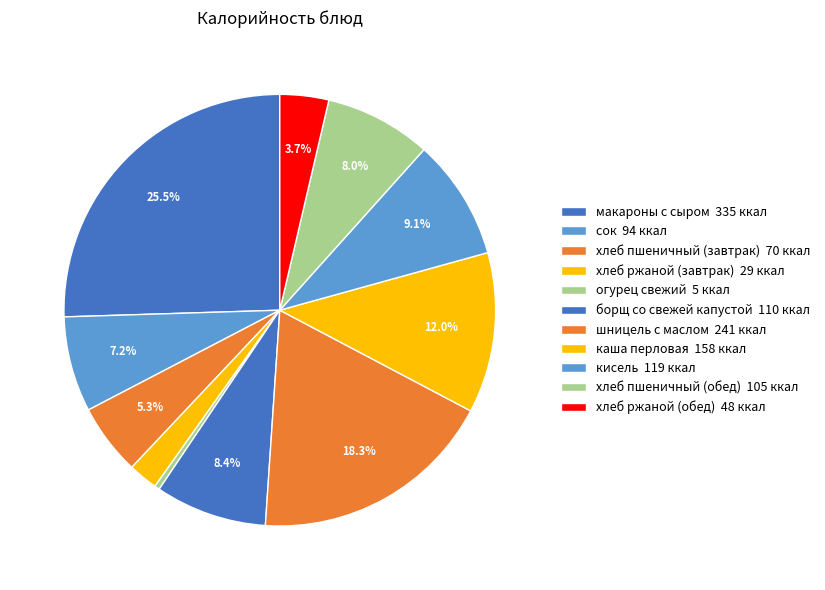

The макароны с сыром slice represents 25% of the pie. True or false?

True